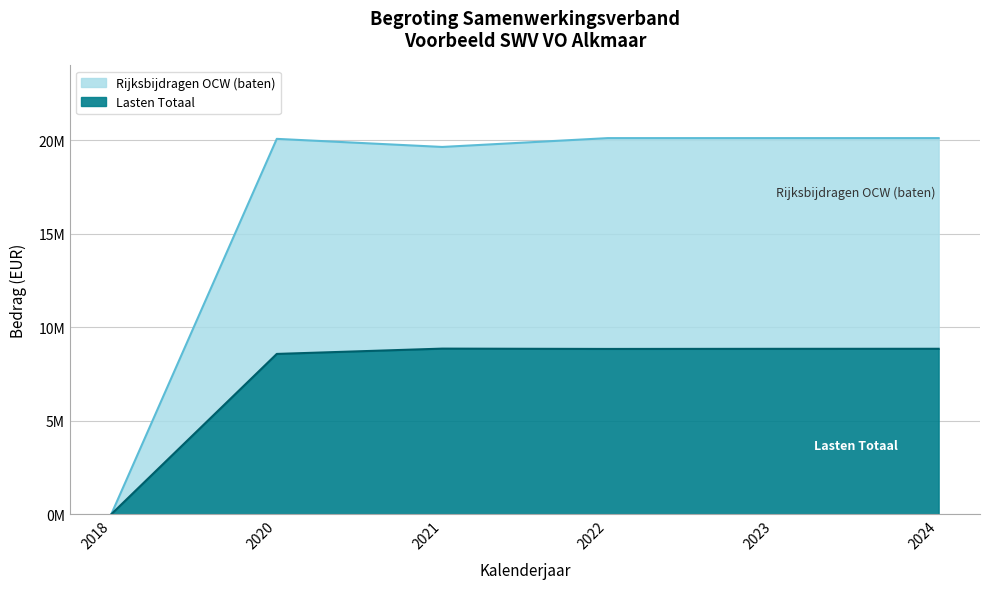

What are all the series names shown in the legend?

Rijksbijdragen OCW (baten), Lasten Totaal